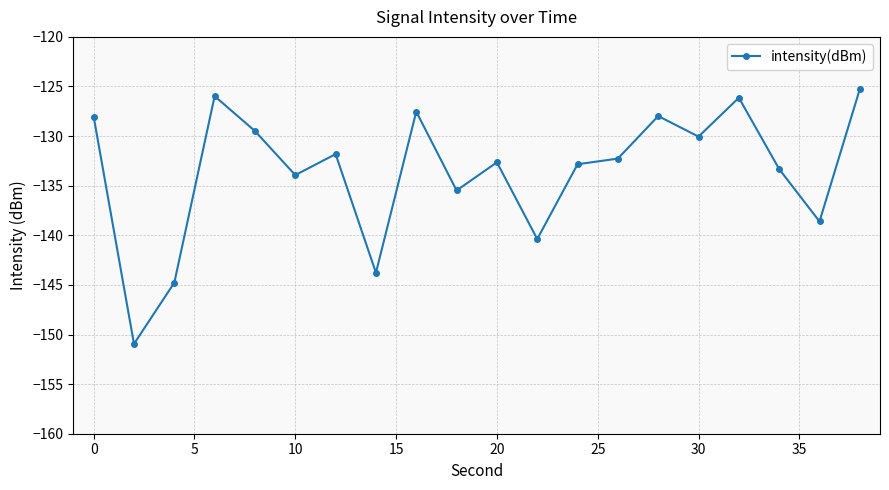

What is the value of the 12th point from the left?

-140.4